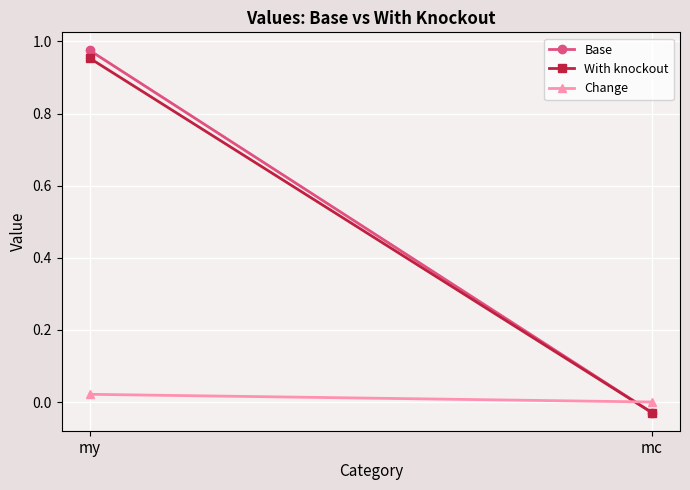

Rank the series by their maximum value, from lowest to highest.

Change, With knockout, Base